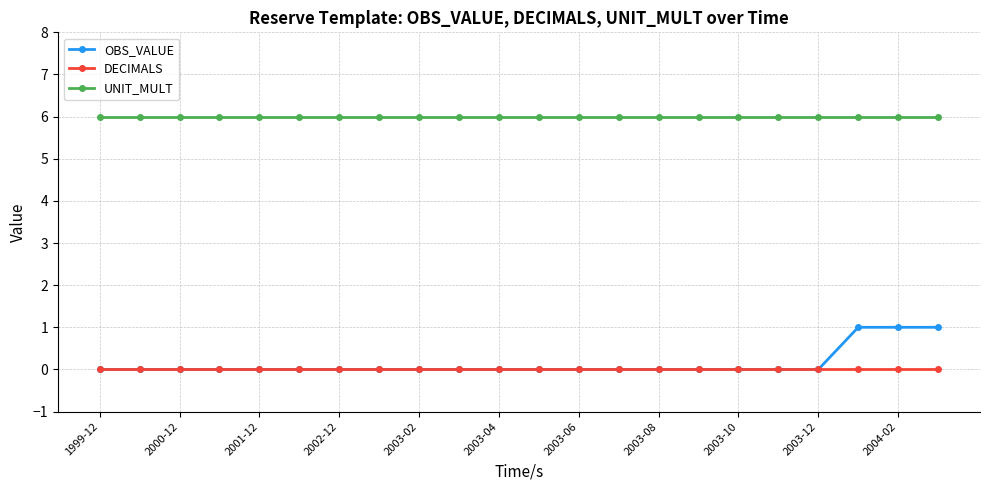

What is the minimum value for UNIT_MULT?

6